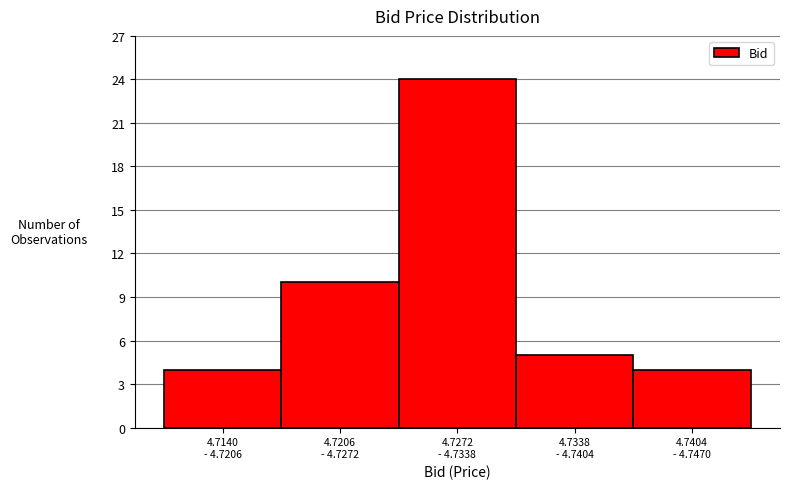

Reading left to right, what are all the values shown in this chart?

4	10	24	5	4